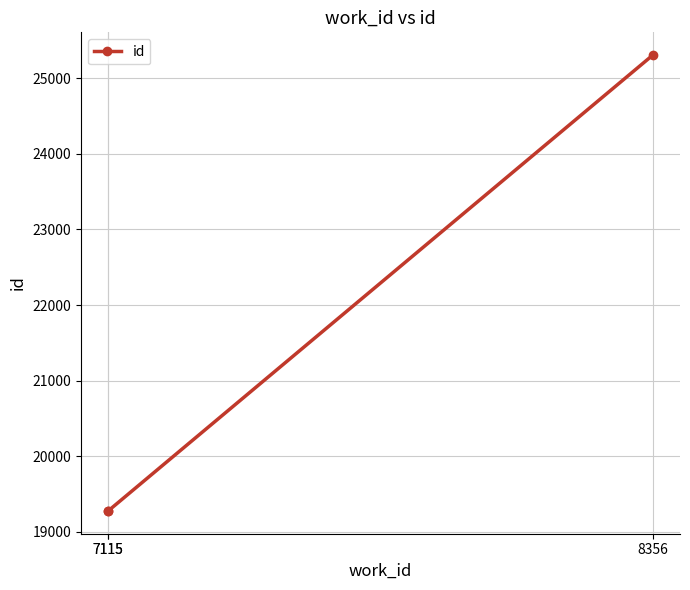

Which has a higher value, 7115 or 8356?

8356